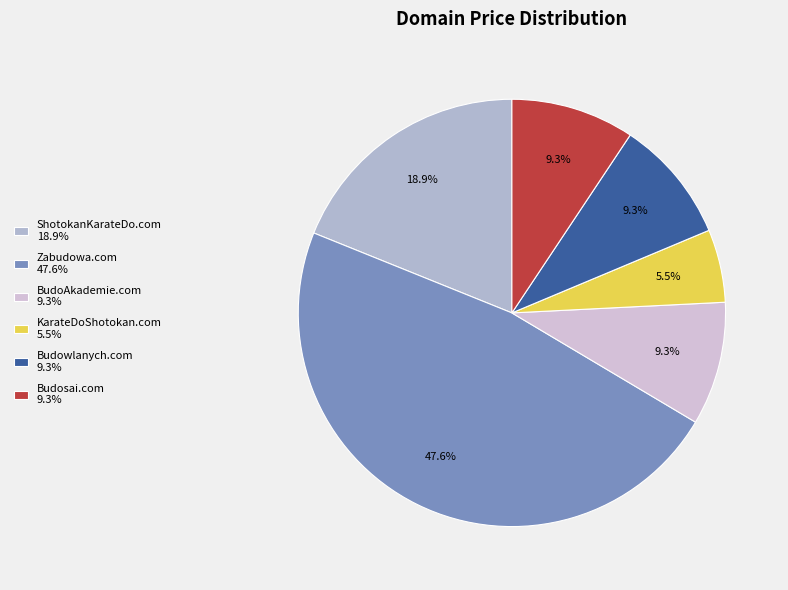

How many segments does this pie chart have?

6